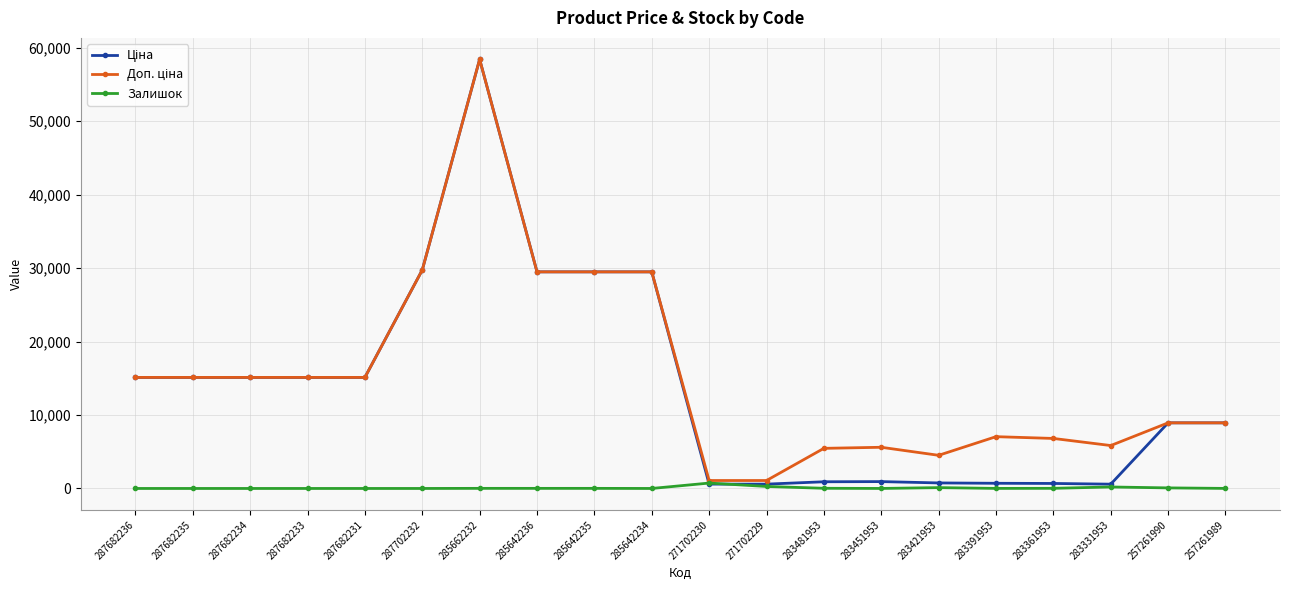

At which category does the chart reach its peak across all series?

285662232